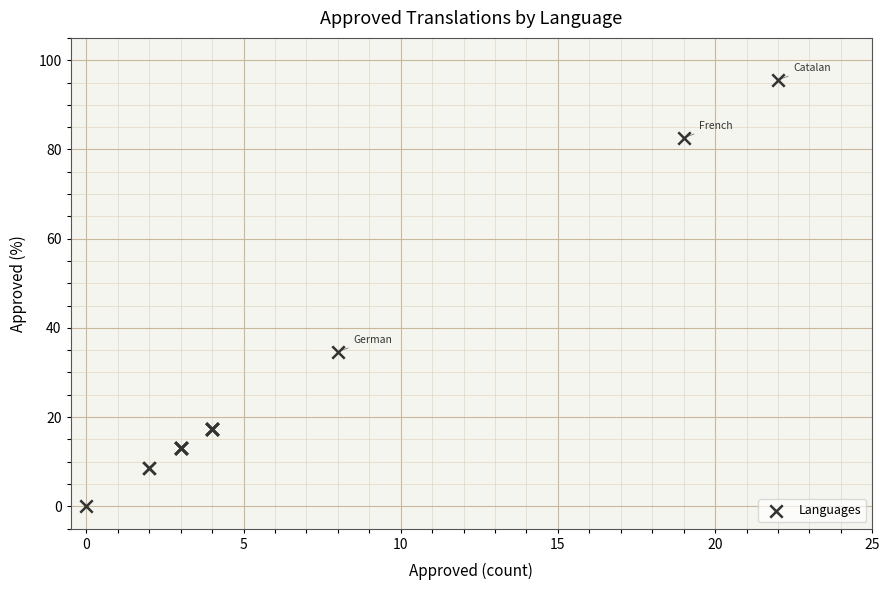

What Y value in the scatter plot is closest to 47?

34.7